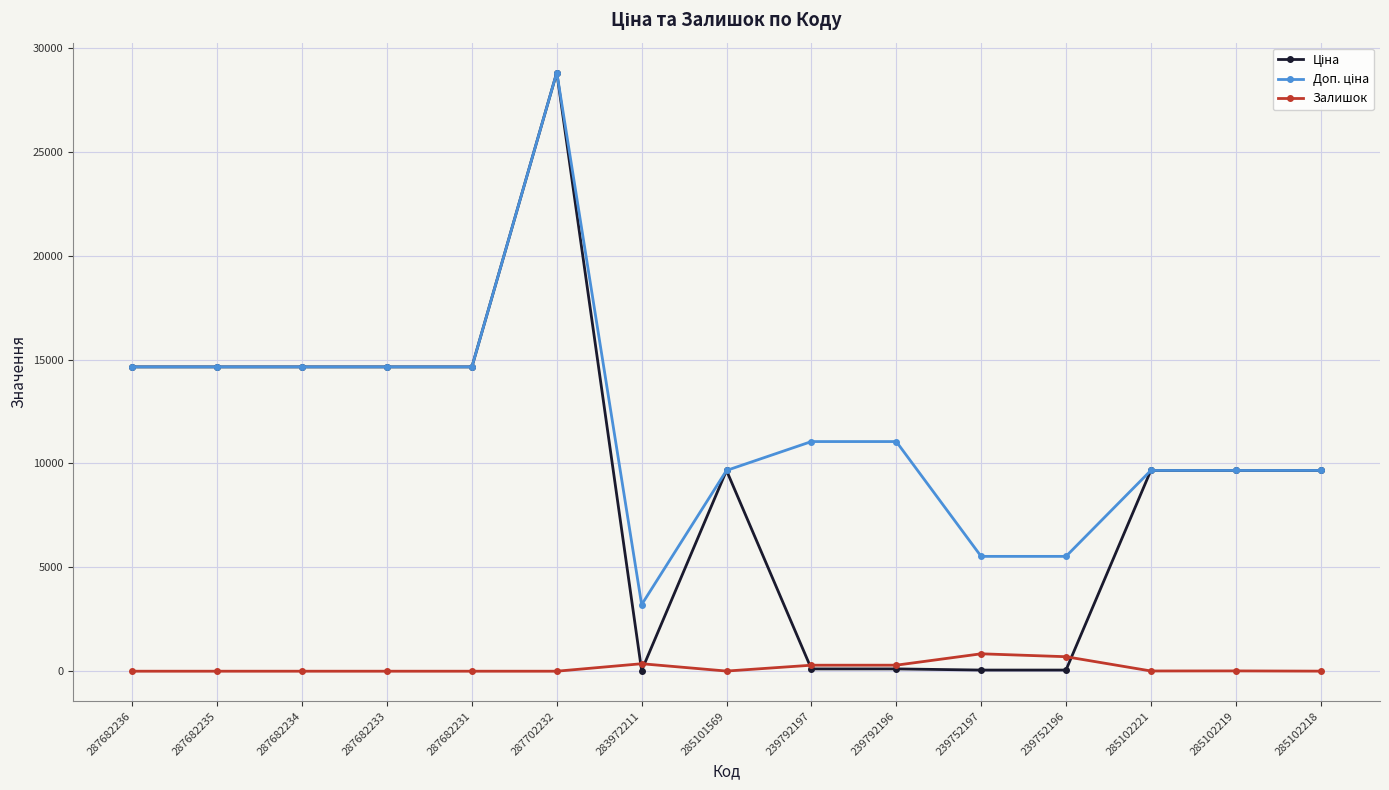

True or false: Залишок has more than 0 interior local peaks.

True